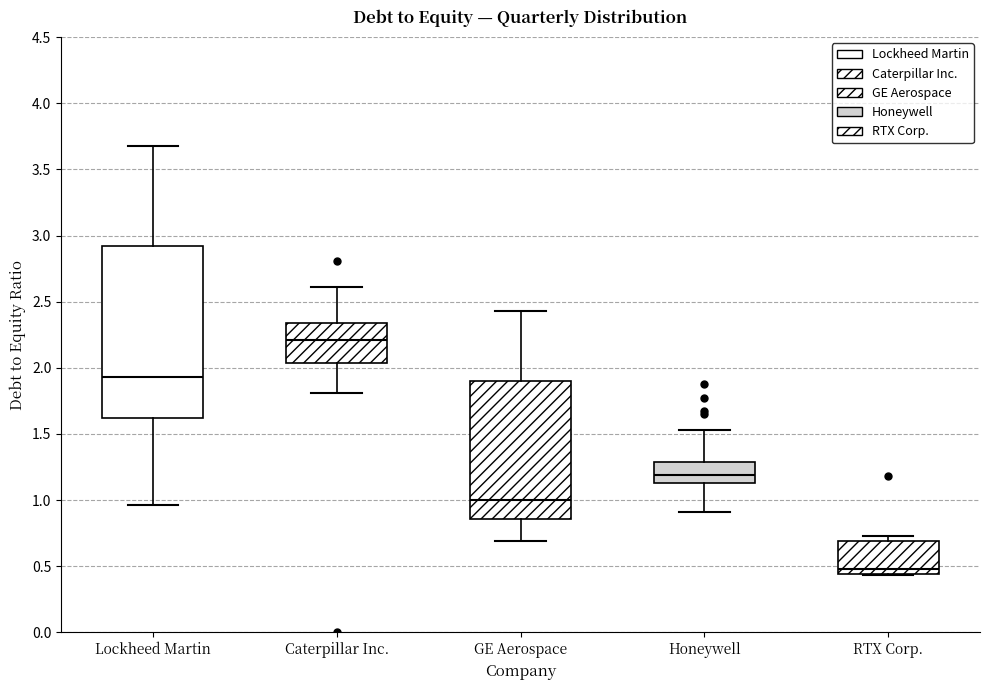

Reading left to right, read every box against the y-axis: the position of its median line, the range the box covers, and the ends of its whiskers. The values are not printed on the chart, so give them approximately, as read against the axis.

Lockheed Martin: median 1.95, box 1.60 to 2.90, whiskers 0.95 to 3.70
Caterpillar Inc.: median 2.20, box 2.05 to 2.35, whiskers 1.80 to 2.60
GE Aerospace: median 1.00, box 0.85 to 1.90, whiskers 0.70 to 2.45
Honeywell: median 1.20, box 1.15 to 1.30, whiskers 0.90 to 1.55
RTX Corp.: median 0.50, box 0.45 to 0.70, whiskers 0.45 to 0.75